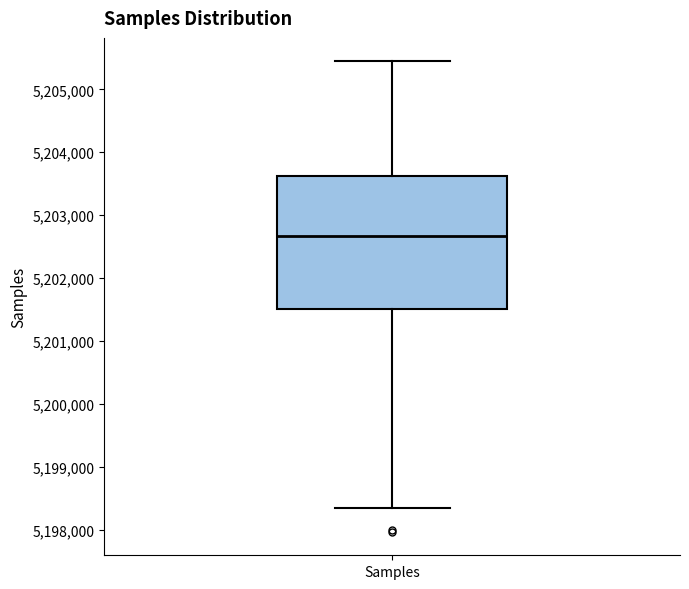

Read this box plot against the y-axis: the position of the median line, the range covered by the box, and the ends of both whiskers. The values are not printed on the chart, so give them approximately, as read against the axis.

median 5202700, box 5201500 to 5203600, whiskers 5198400 to 5205400